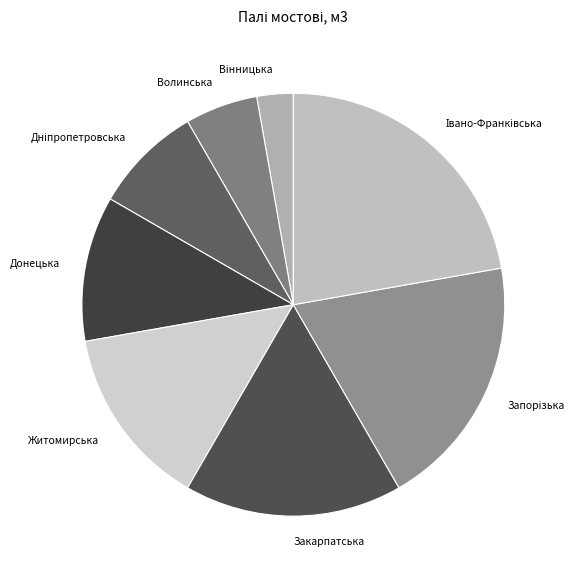

True or false: Донецька accounts for 11% of the total.

True